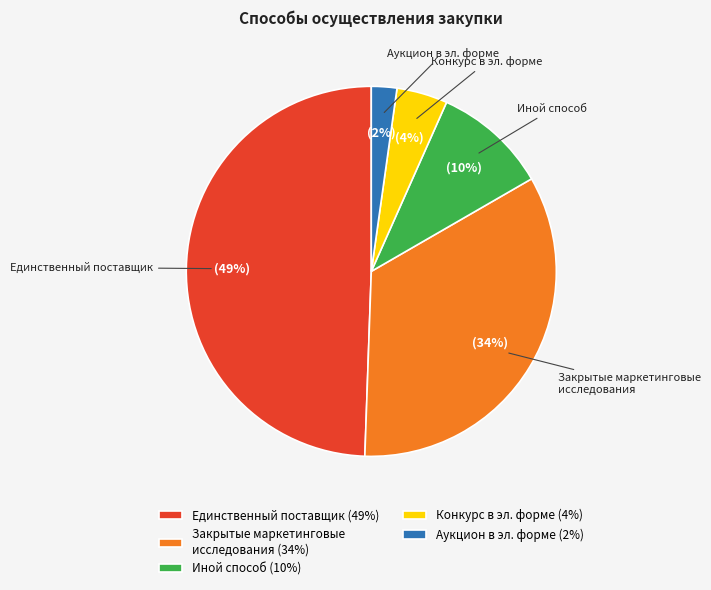

True or false: Иной способ (10%) accounts for 10% of the total.

True